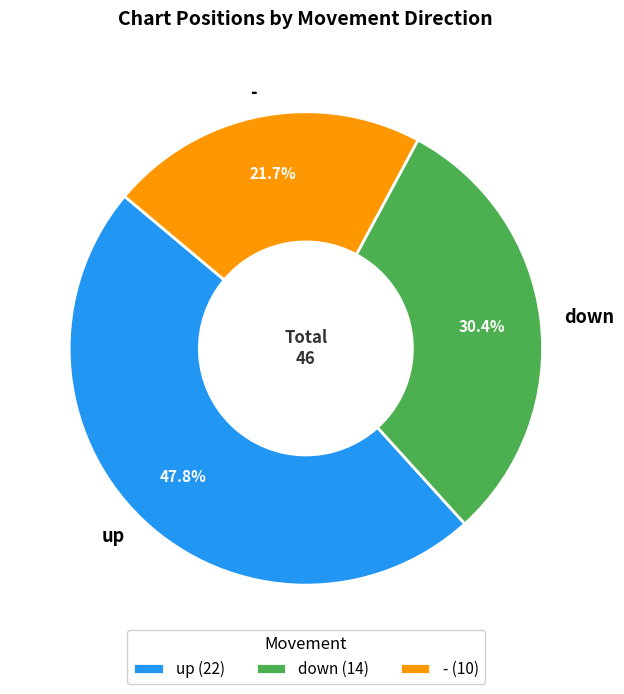

The - slice represents 80% of the pie. True or false?

False